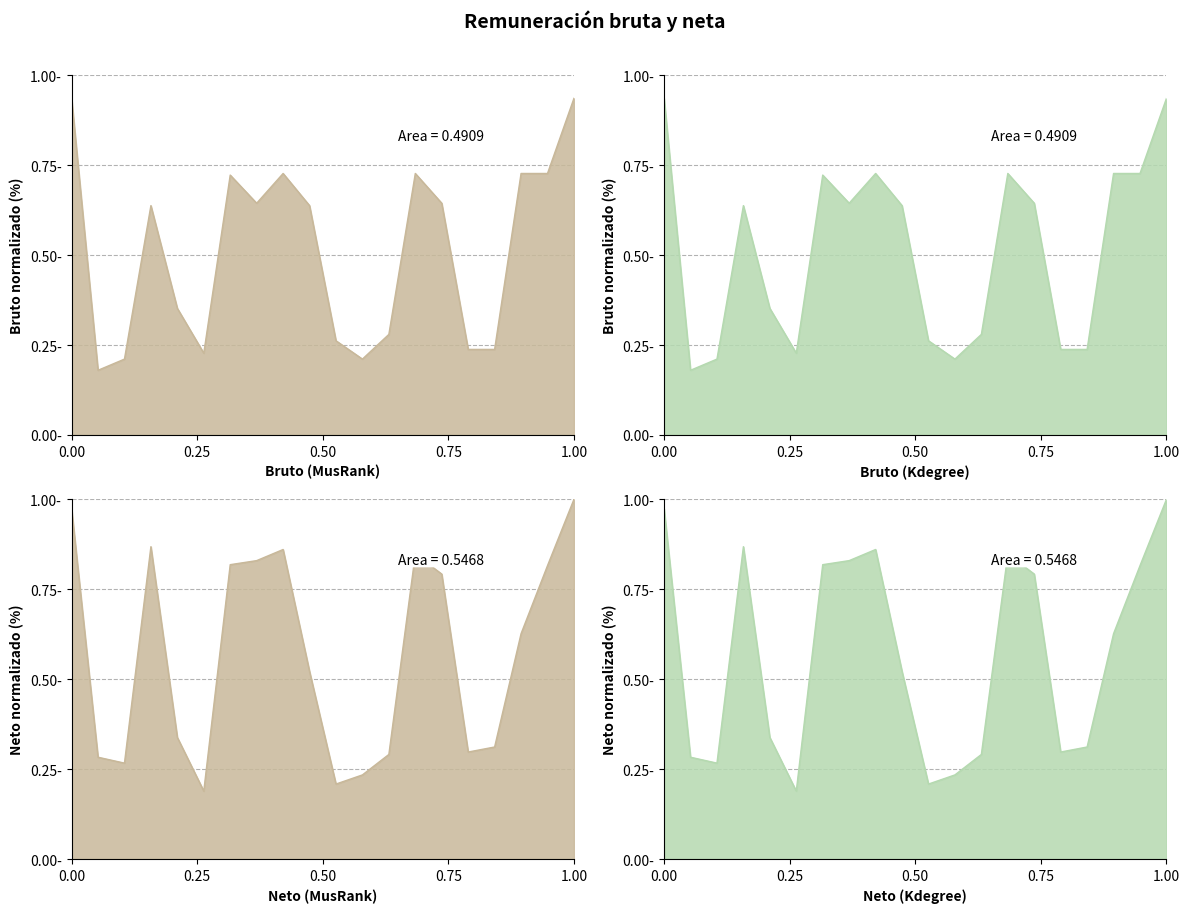

At which category does Monto mensual bruto reach its first local valley?

2